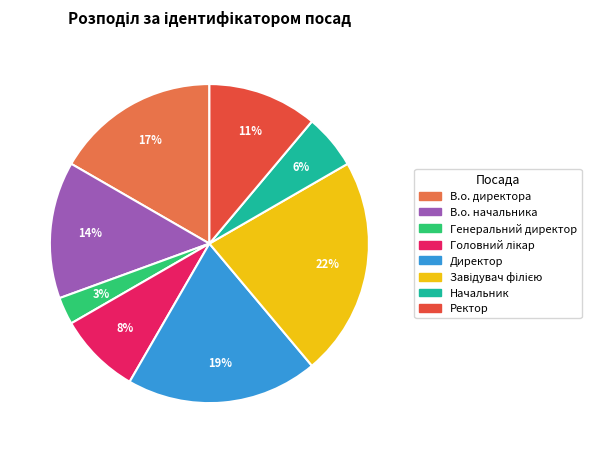

The Начальник slice represents 1% of the pie. True or false?

False